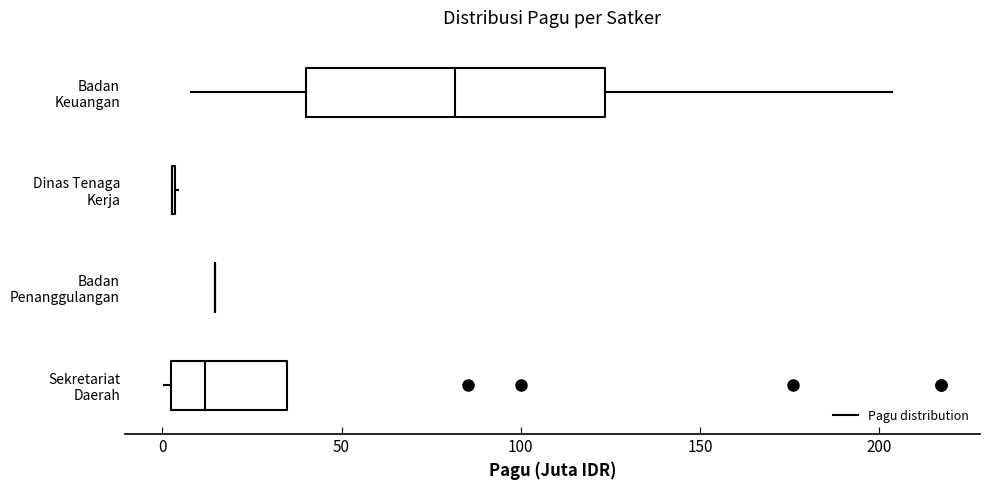

Reading bottom to top, transcribe this box plot: for each box, give where its median line is, the range the box spans, and where its two whiskers end, as read against the x-axis. The values are not printed on the chart, so give them approximately, as read against the axis.

Sekretariat Daerah: median 10, box 5 to 35, whiskers 0 to 35
Badan Penanggulangan: box collapsed to a line at 15, whiskers 15 to 15
Dinas Tenaga Kerja: box collapsed to a line at 5, whiskers 5 to 5
Badan Keuangan: median 80, box 40 to 125, whiskers 10 to 205